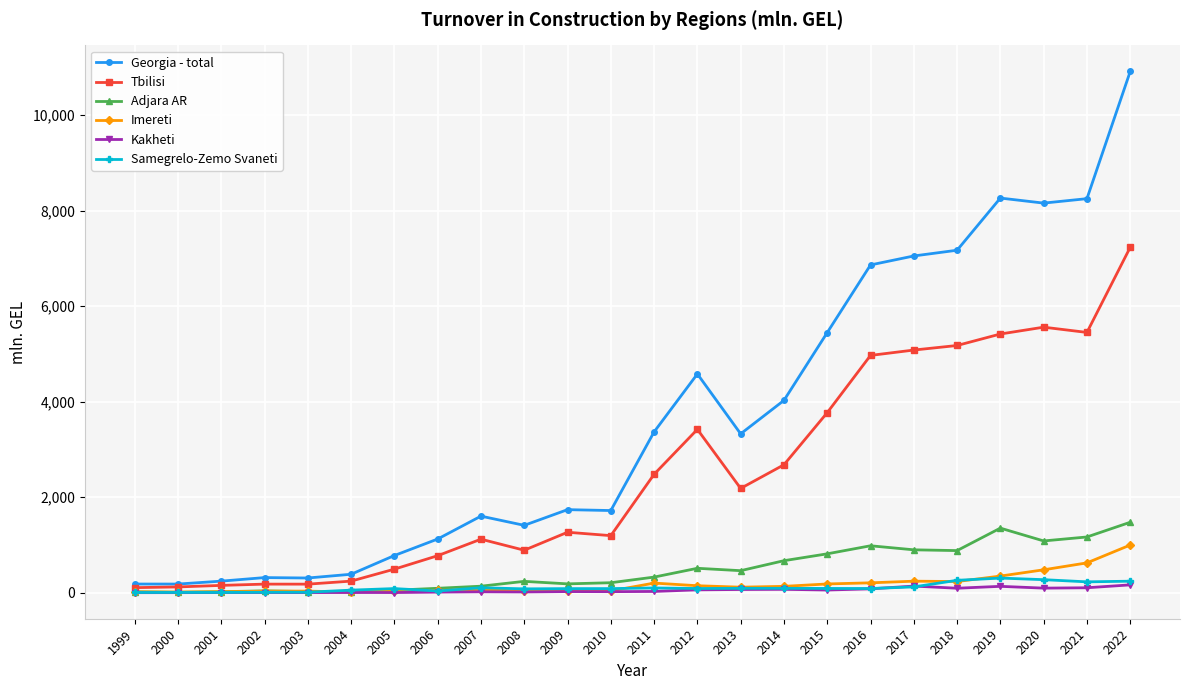

Where does the Georgia - total series first go above 3327?

2011